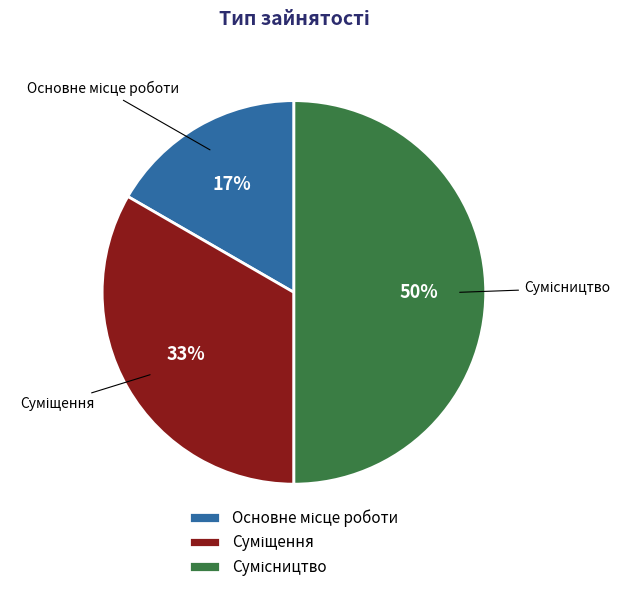

To the nearest percent, what is the difference between the largest and smallest slice percentages?

33%